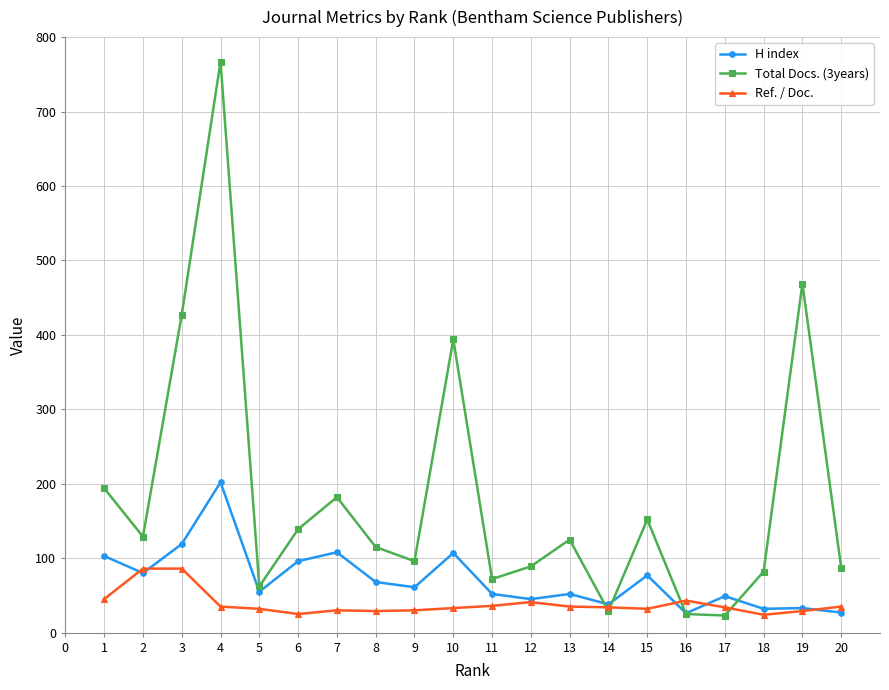

At which category is the sum across all series the highest?

4